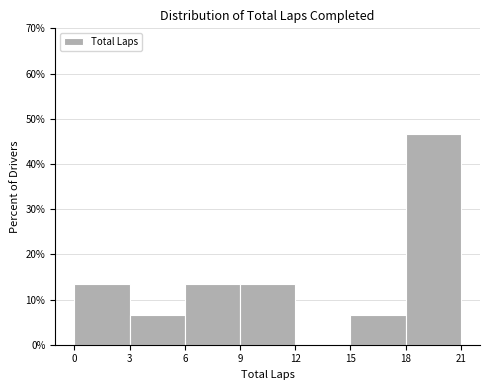

What is the height of the bar covering 9 to 12 on the x-axis? The values are not printed on the chart, so give them approximately, as read against the axis.

13